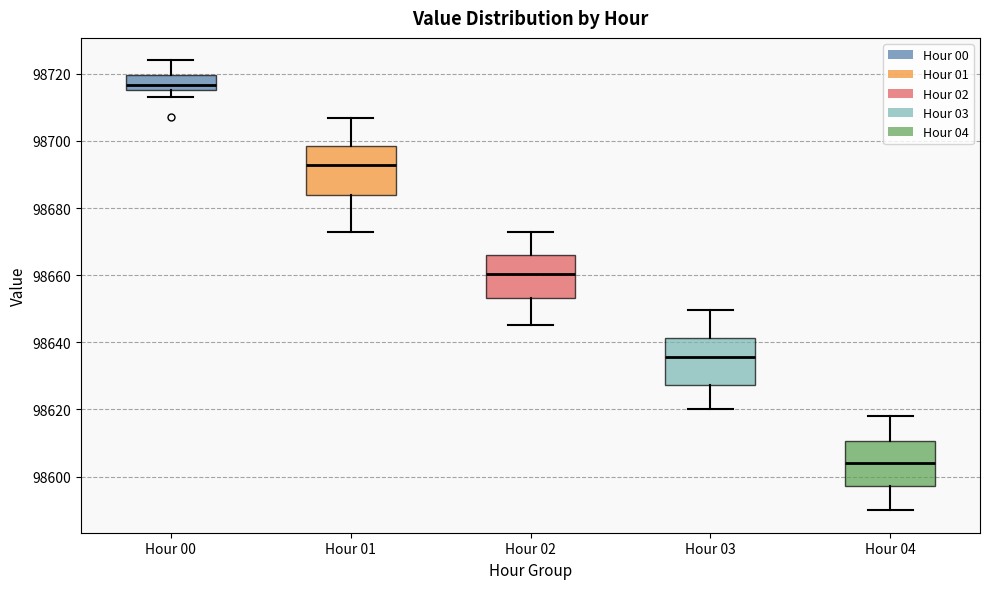

Reading left to right, transcribe this box plot: for each box, give where its median line is, the range the box spans, and where its two whiskers end, as read against the y-axis. The values are not printed on the chart, so give them approximately, as read against the axis.

Hour 00: median 98716 (inside the box), box 98716 to 98720, whiskers 98714 to 98724
Hour 01: median 98692, box 98684 to 98698, whiskers 98674 to 98706
Hour 02: median 98660, box 98654 to 98666, whiskers 98646 to 98672
Hour 03: median 98636, box 98628 to 98642, whiskers 98620 to 98650
Hour 04: median 98604, box 98598 to 98610, whiskers 98590 to 98618